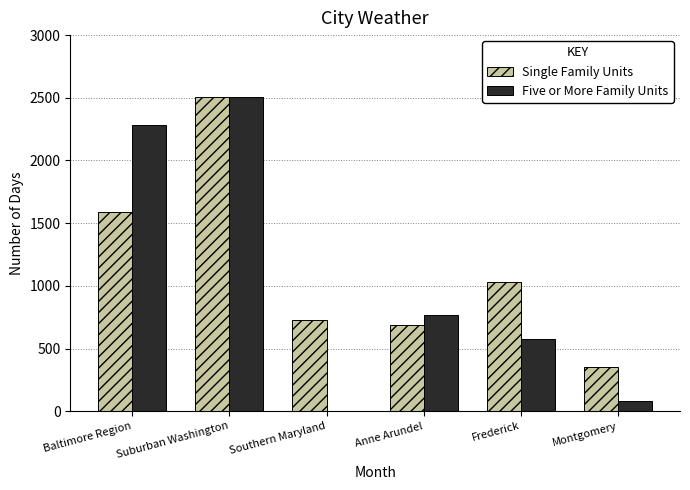

What is the highest value of the Five or More Family Units series?

2509